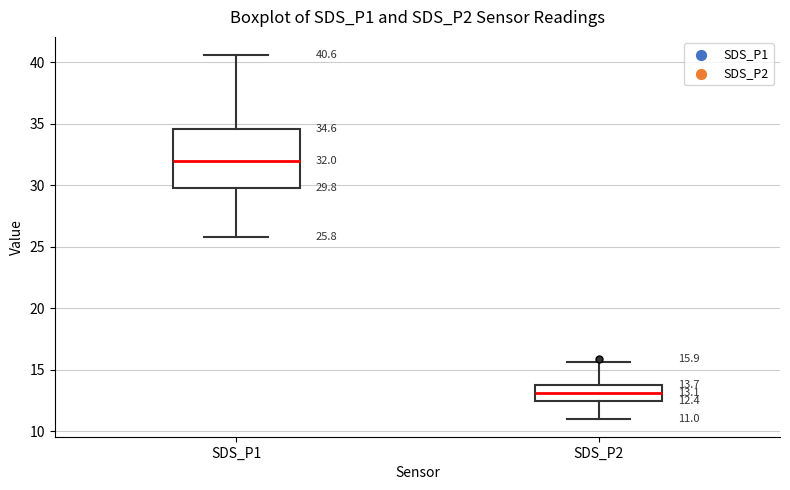

Which box's median line is the lowest?

SDS_P2